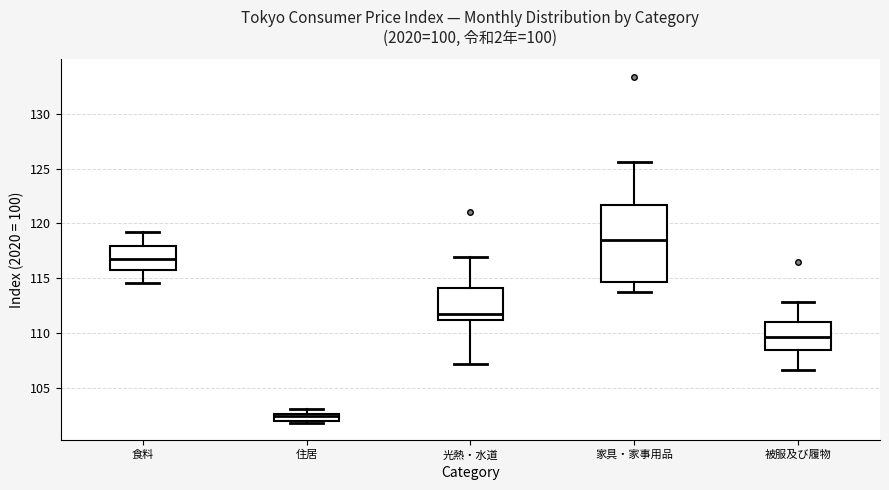

Where is the lower edge of the box for 家具・家事用品 on the y-axis? The values are not printed on the chart, so give them approximately, as read against the axis.

114.5